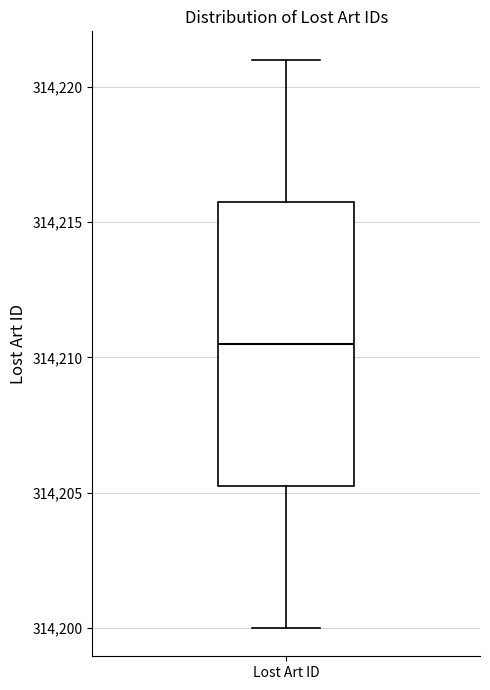

Transcribe this box plot: give where the median line is, the range the box spans, and where the two whiskers end, as read against the y-axis. The values are not printed on the chart, so give them approximately, as read against the axis.

median 314210.5, box 314205.5 to 314216.0, whiskers 314200.0 to 314221.0